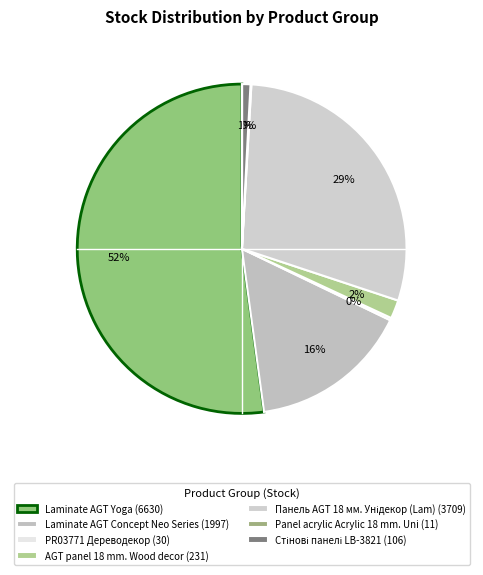

Which category has the smallest portion of the pie?

Panel acrylic Acrylic 18 mm. Uni